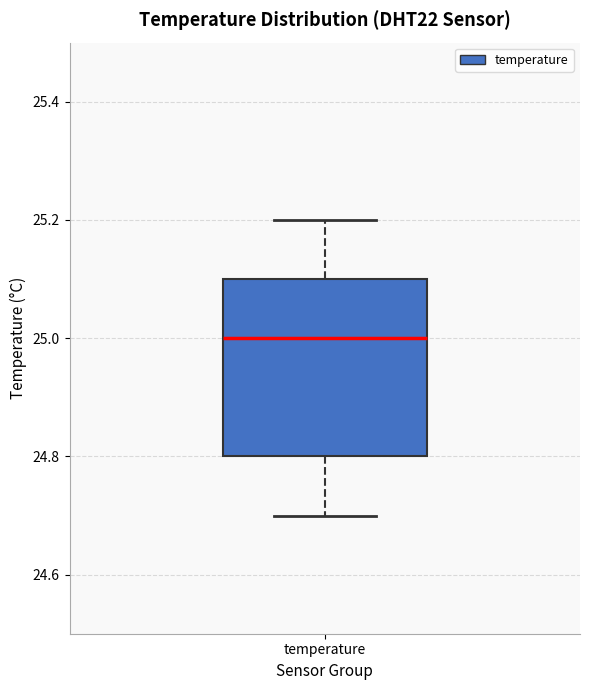

Read this box plot against the y-axis: the position of the median line, the range covered by the box, and the ends of both whiskers. The values are not printed on the chart, so give them approximately, as read against the axis.

median 25.0, box 24.8 to 25.1, whiskers 24.7 to 25.2